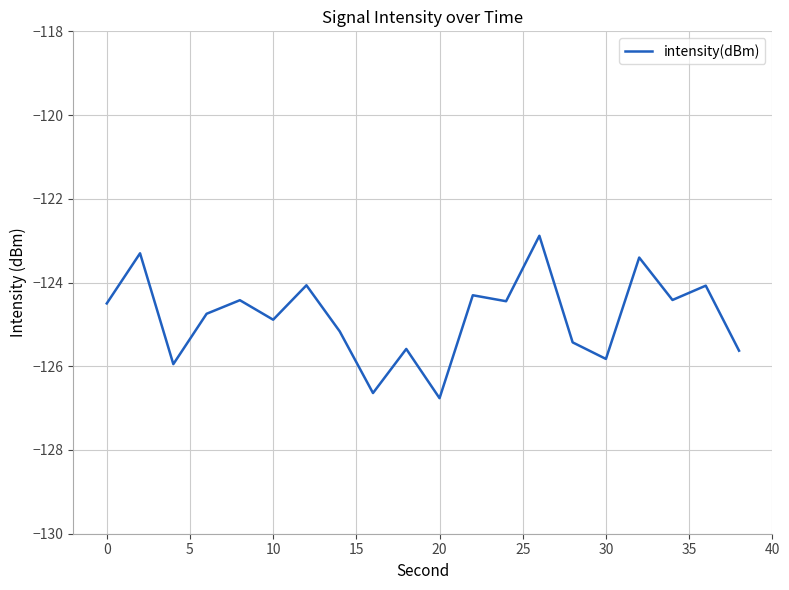

Reading left to right, extract all data points from this chart.

-124.5	-123.3	-125.9	-124.7	-124.4	-124.9	-124.1	-125.2	-126.6	-125.6	-126.8	-124.3	-124.4	-122.9	-125.4	-125.8	-123.4	-124.4	-124.1	-125.6